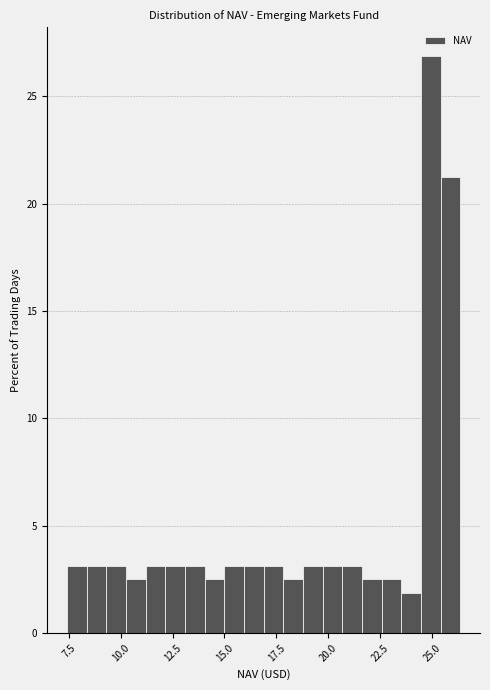

Around what value on the x-axis is the tallest bar? Give the approximate position of its centre, as read against the axis.

25.0